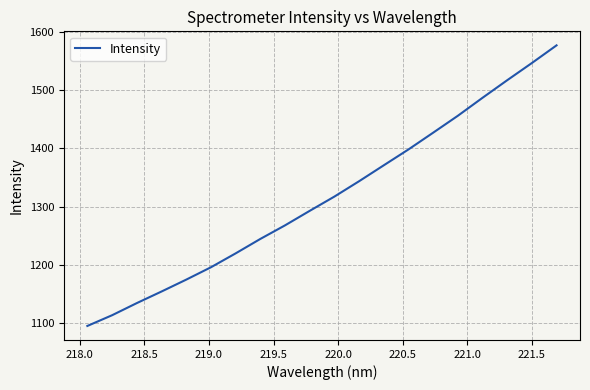

What is the difference between the maximum and minimum values?

483.1